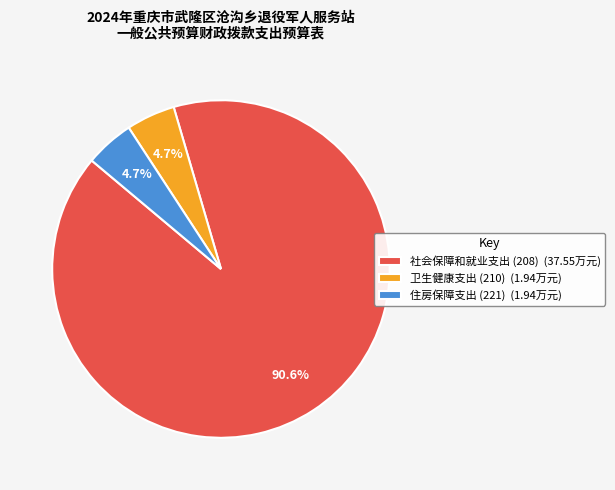

How much of the chart is everything except 卫生健康支出 (210)?

95.3%